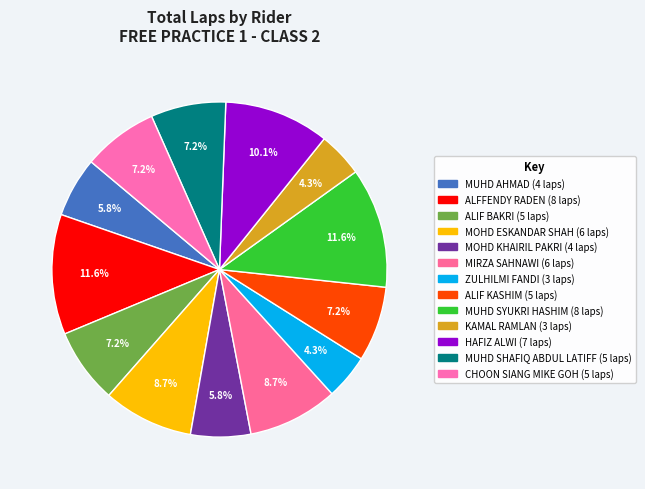

How many segments does this pie chart have?

13